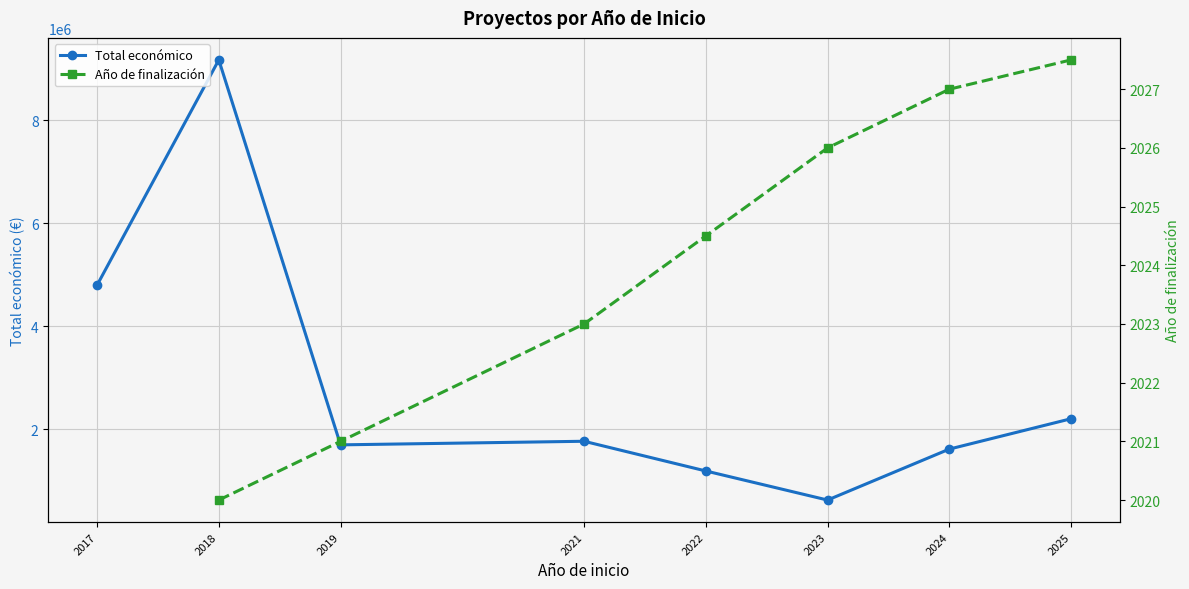

What value does the Total económico series have at 2024?

1617820